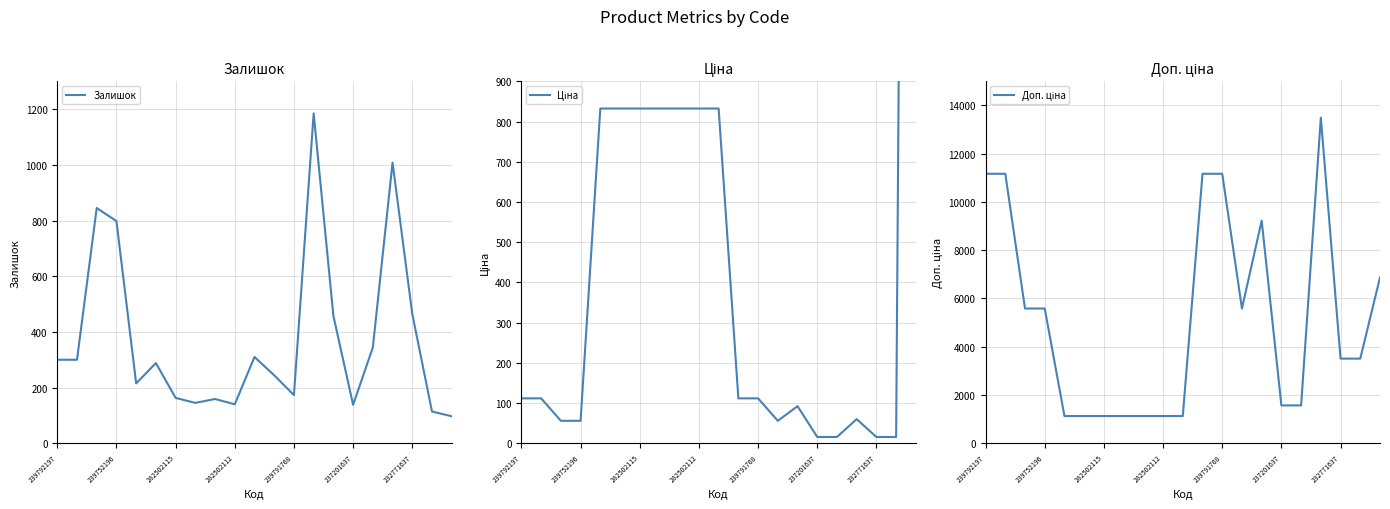

True or false: Ціна and Доп. ціна intersect in this chart.

False